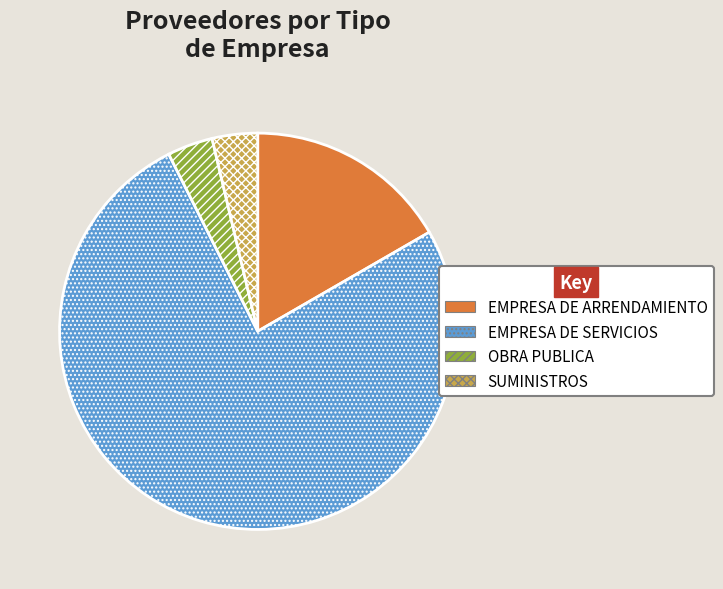

Count the number of slices in the pie.

4